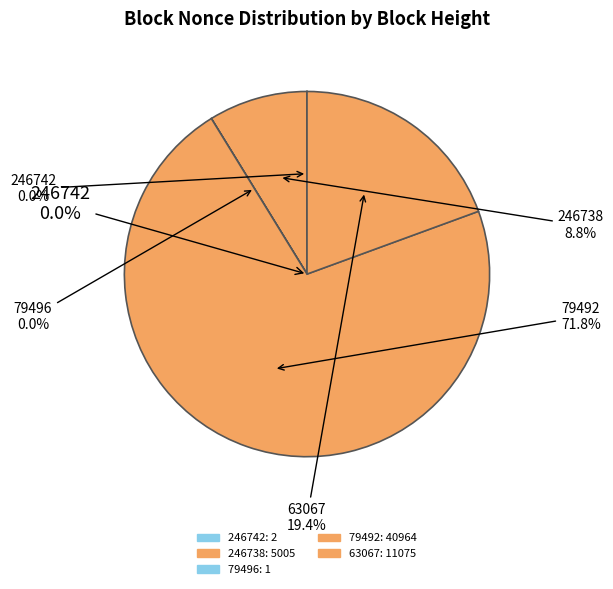

Is it true that 79496 is 6% of the pie?

False